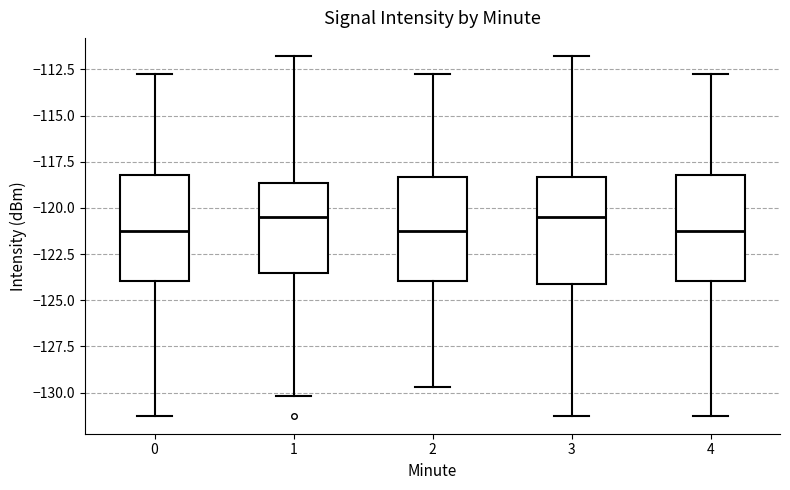

Reading left to right, transcribe this box plot: for each box, give where its median line is, the range the box spans, and where its two whiskers end, as read against the y-axis. The values are not printed on the chart, so give them approximately, as read against the axis.

0: median -121.0, box -124.0 to -118.0, whiskers -131.5 to -112.5
1: median -120.5, box -123.5 to -118.5, whiskers -130.0 to -112.0
2: median -121.0, box -124.0 to -118.5, whiskers -129.5 to -112.5
3: median -120.5, box -124.0 to -118.5, whiskers -131.5 to -112.0
4: median -121.0, box -124.0 to -118.0, whiskers -131.5 to -112.5